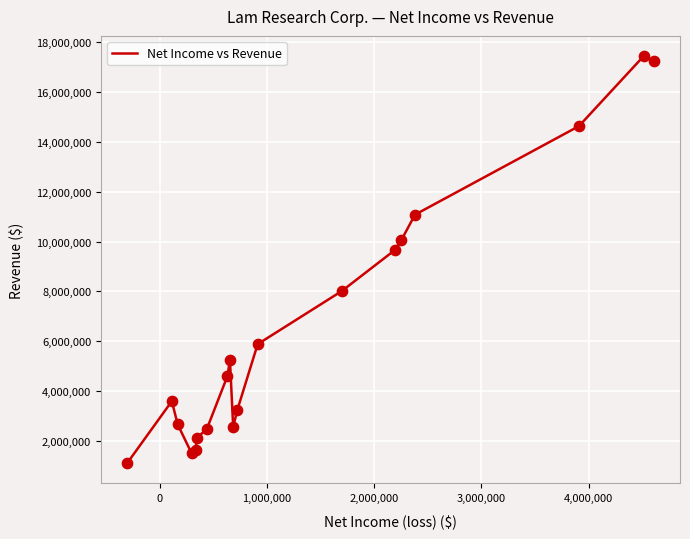

What is the difference between the maximum and minimum values?

16312570